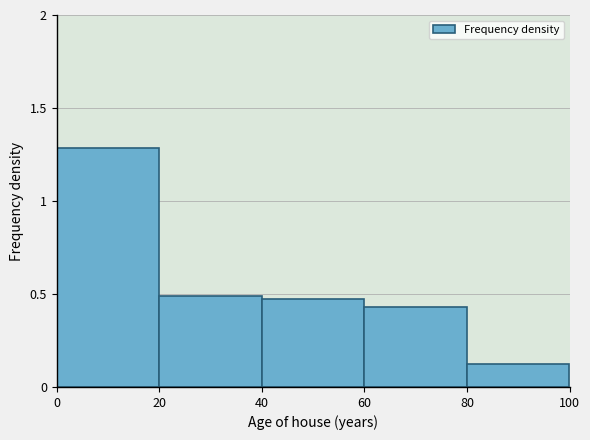

What is the height of the bar covering 0 to 20 on the x-axis? The values are not printed on the chart, so give them approximately, as read against the axis.

1.30